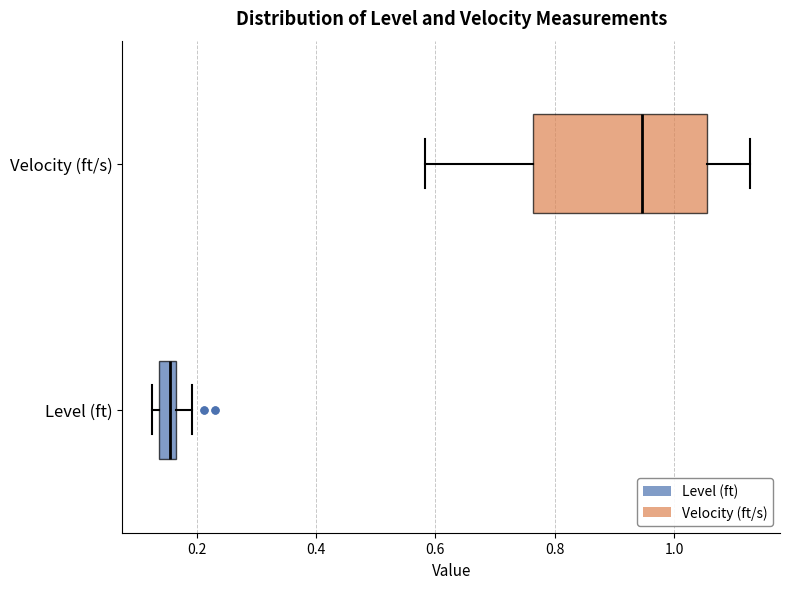

Which box has the furthest to the right median line?

Velocity (ft/s)